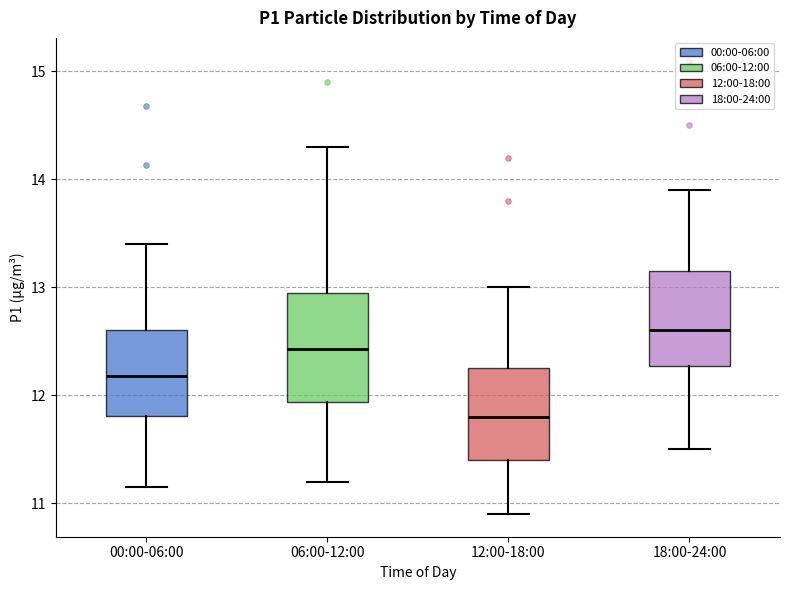

Which box's median line is the lowest?

12:00-18:00